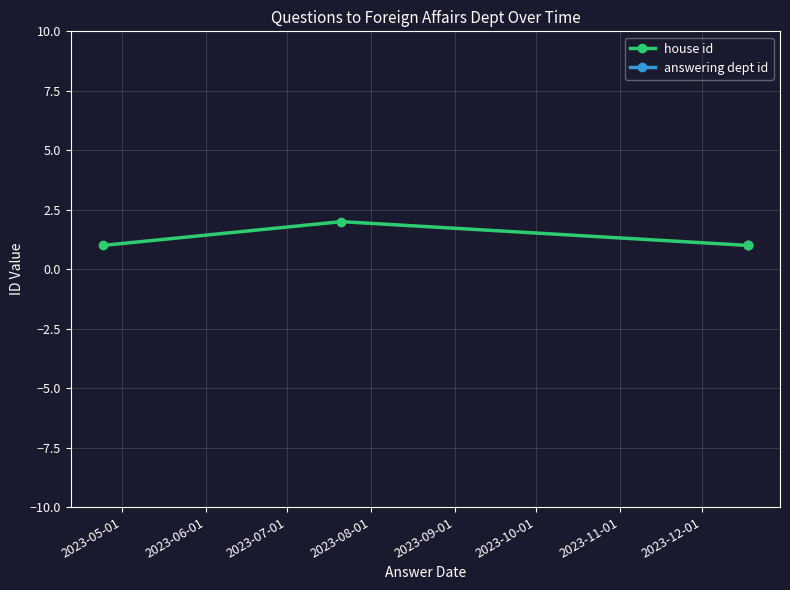

The value of house id at 2023-09-01 is 1. True or false?

False